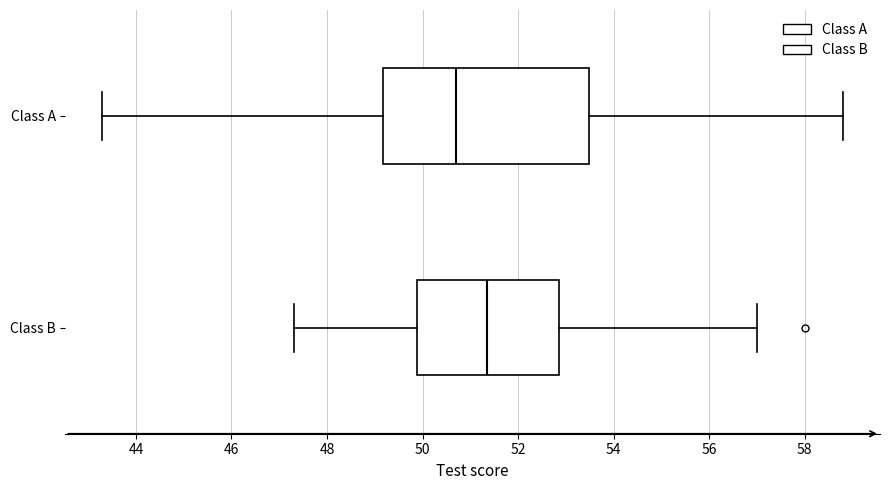

Reading bottom to top, read every box against the x-axis: the position of its median line, the range the box covers, and the ends of its whiskers. The values are not printed on the chart, so give them approximately, as read against the axis.

Class B: median 51.4, box 49.8 to 52.8, whiskers 47.4 to 57.0
Class A: median 50.8, box 49.2 to 53.4, whiskers 43.4 to 58.8